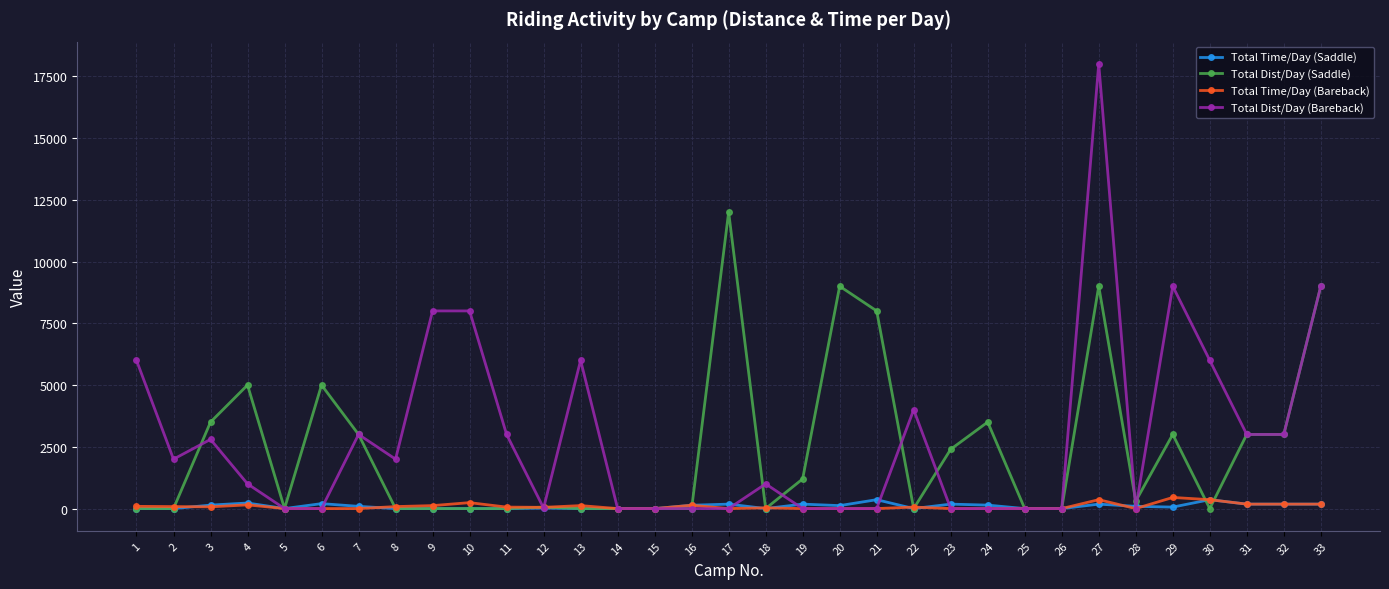

What is the sum of all Total Time/Day (Bareback) values?

2995